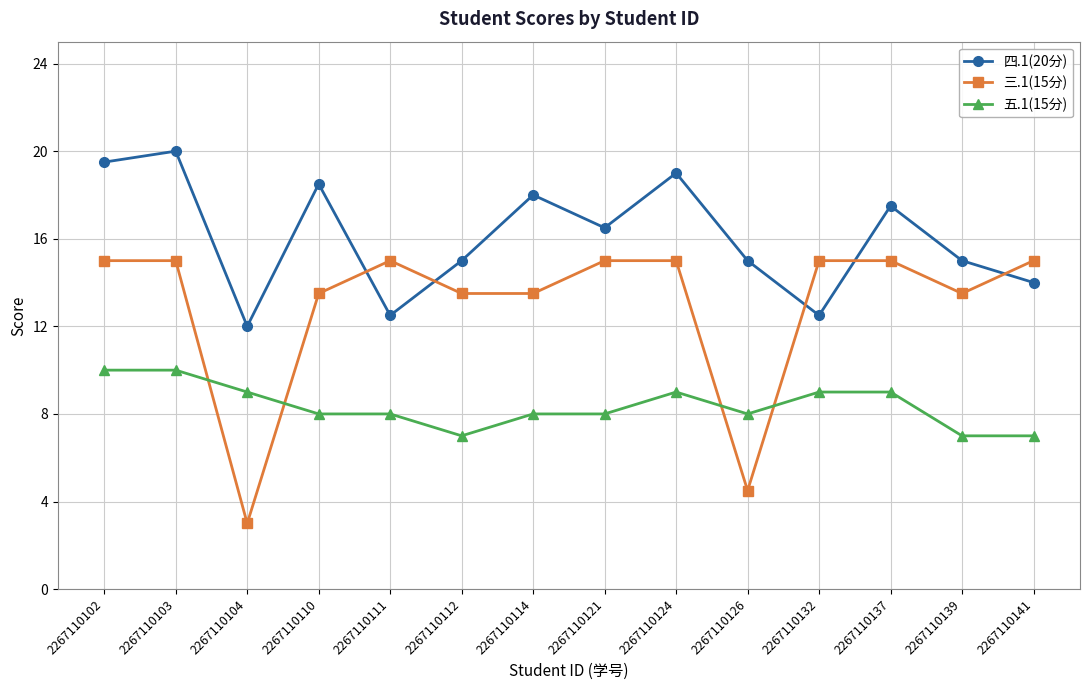

True or false: 四.1(20分) and 五.1(15分) intersect in this chart.

False